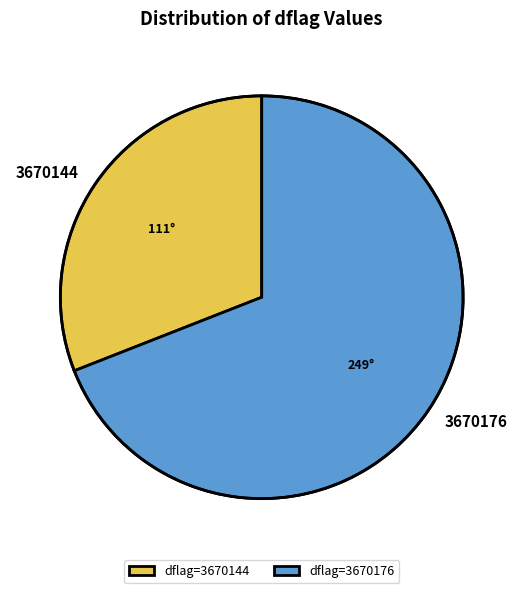

Is it true that 3670176 is 69% of the pie?

True